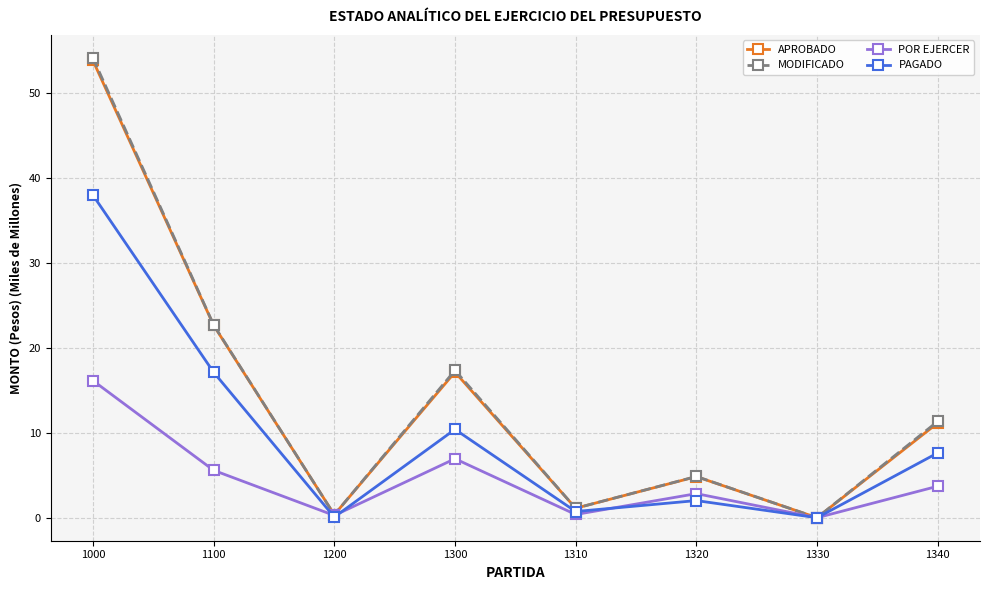

What is the sum of the APROBADO values at 1310 and 1300?

18.3